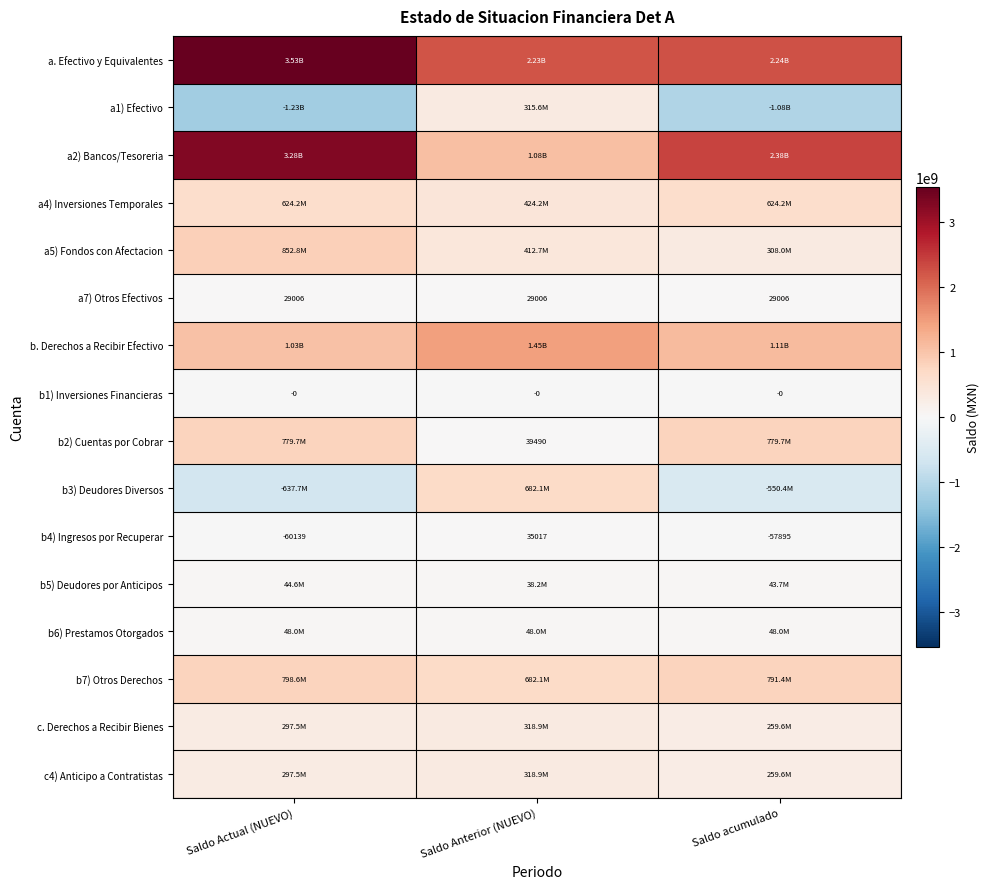

Rank the series at Saldo acumulado from lowest to highest value.

a1) Efectivo, b3) Deudores Diversos, b4) Ingresos por Recuperar, b1) Inversiones Financieras, a7) Otros Efectivos, b5) Deudores por Anticipos, b6) Prestamos Otorgados, c. Derechos a Recibir Bienes, c4) Anticipo a Contratistas, a5) Fondos con Afectacion, a4) Inversiones Temporales, b2) Cuentas por Cobrar, b7) Otros Derechos, b. Derechos a Recibir Efectivo, a. Efectivo y Equivalentes, a2) Bancos/Tesoreria